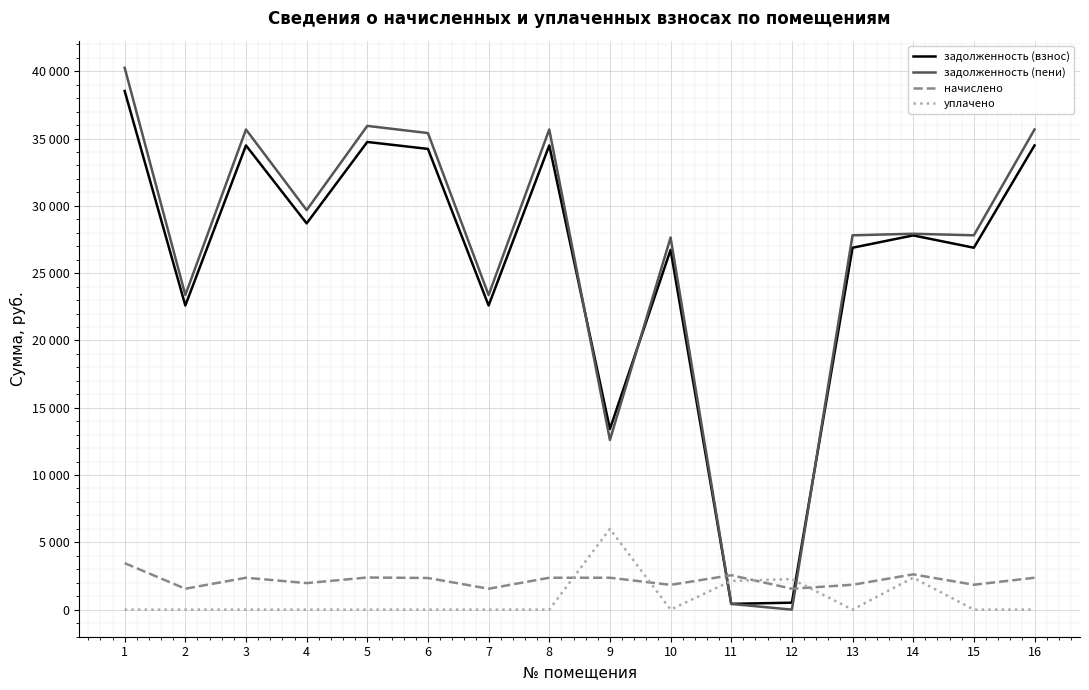

The уплачено series shows 0.0 at 8. True or false?

True